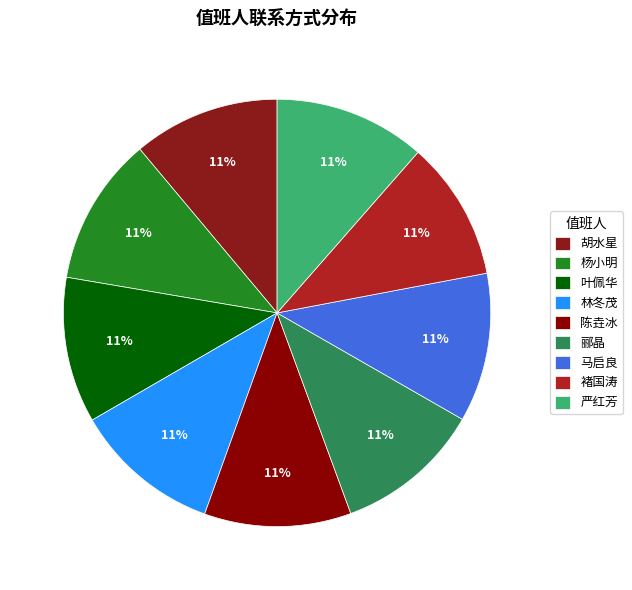

Which category has the biggest portion of the pie?

严红芳